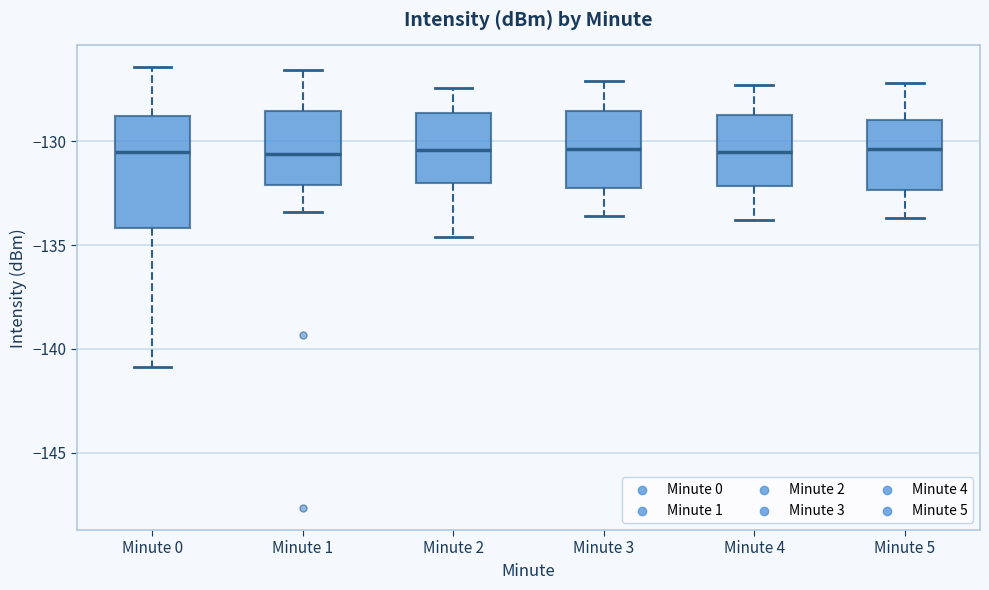

Reading left to right, transcribe this box plot: for each box, give where its median line is, the range the box spans, and where its two whiskers end, as read against the y-axis. The values are not printed on the chart, so give them approximately, as read against the axis.

Minute 0: median -130.5, box -134.0 to -129.0, whiskers -141.0 to -126.5
Minute 1: median -130.5, box -132.0 to -128.5, whiskers -133.5 to -126.5
Minute 2: median -130.5, box -132.0 to -128.5, whiskers -134.5 to -127.5
Minute 3: median -130.5, box -132.0 to -128.5, whiskers -133.5 to -127.0
Minute 4: median -130.5, box -132.0 to -128.5, whiskers -134.0 to -127.5
Minute 5: median -130.5, box -132.5 to -129.0, whiskers -133.5 to -127.0